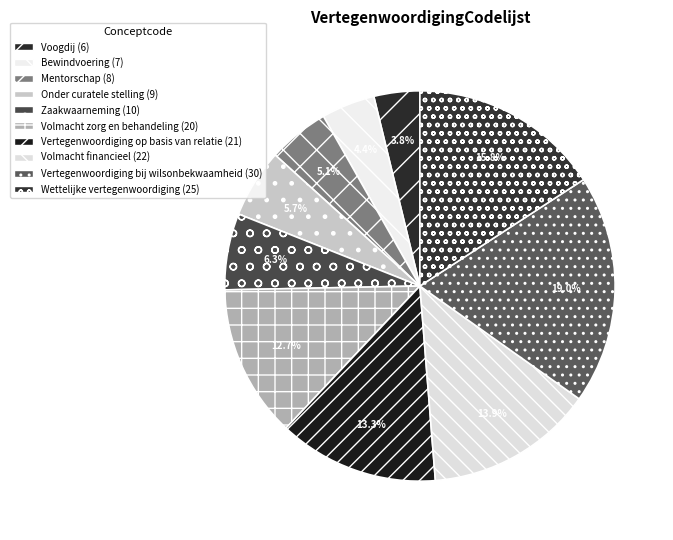

The Voogdij slice represents 1% of the pie. True or false?

False